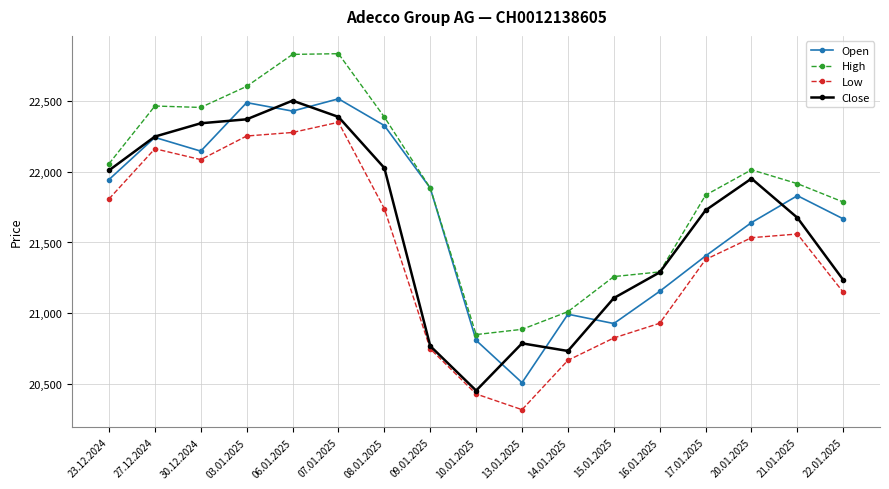

What is the spread (max minus min) of values at 22.01.2025?

638